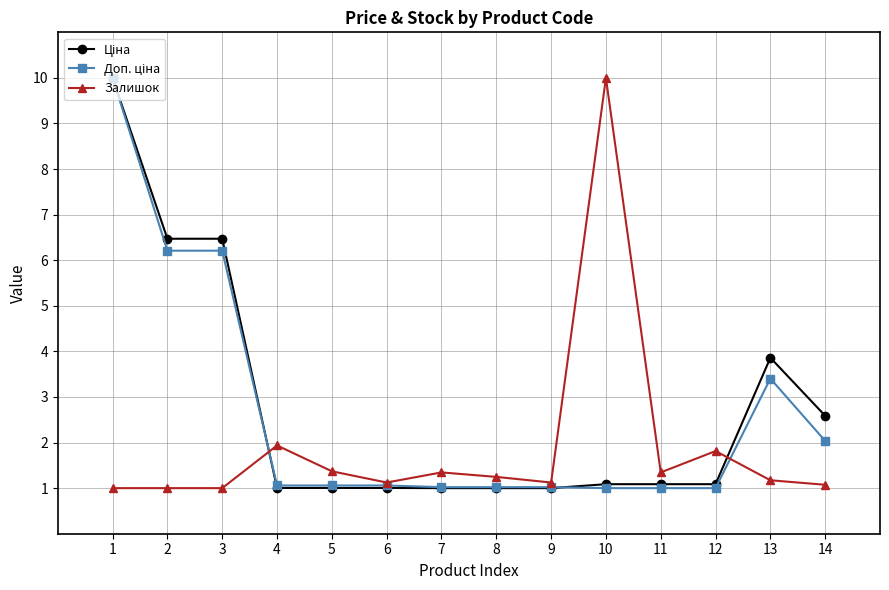

True or false: Залишок has more than 0 points higher than both neighbors.

True